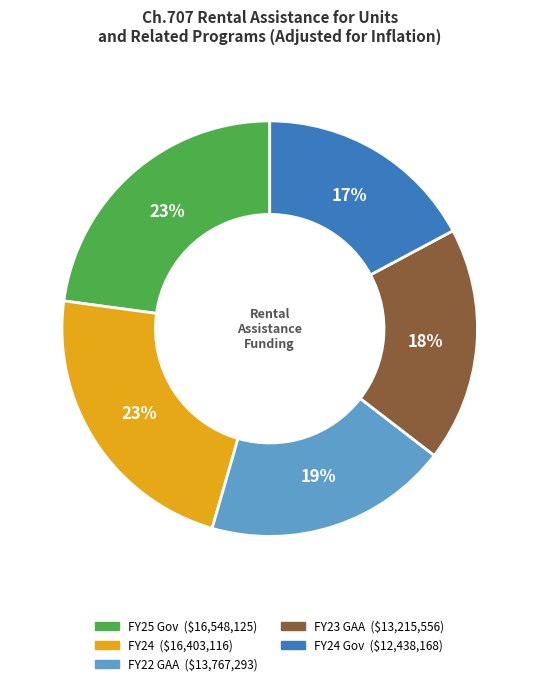

Count the number of slices in the pie.

5